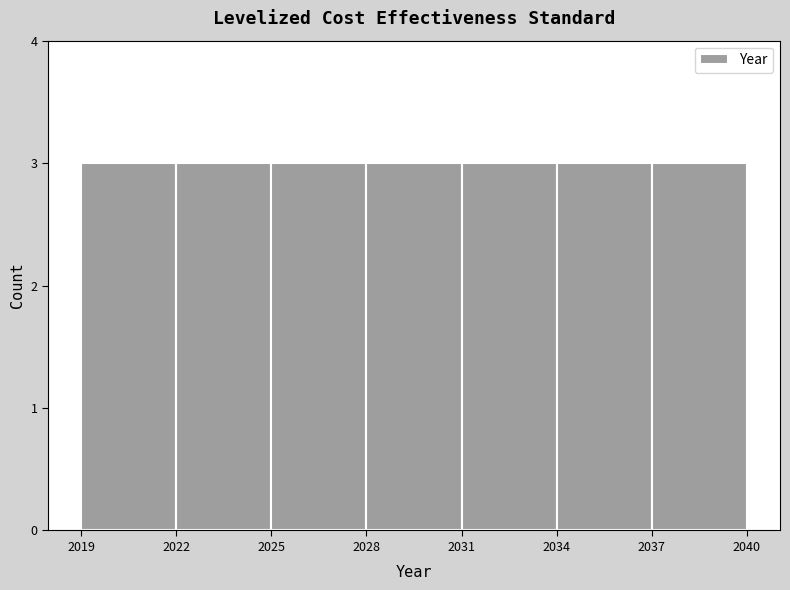

Reading left to right, list every bar in this chart as the range it spans on the x-axis followed by its height. The values are not printed on the chart, so give them approximately, as read against the axis.

2019 to 2022: 3
2022 to 2025: 3
2025 to 2028: 3
2028 to 2031: 3
2031 to 2034: 3
2034 to 2037: 3
2037 to 2040: 3